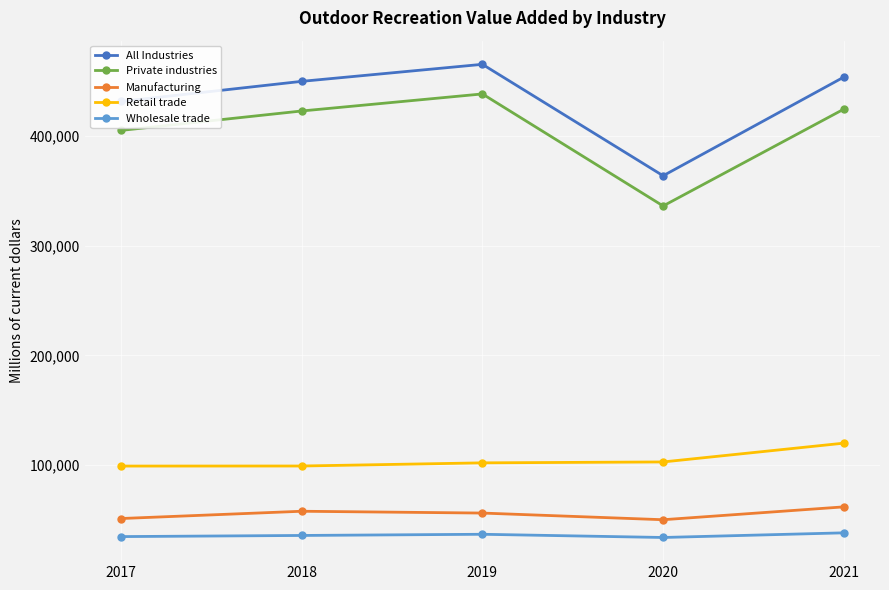

What is the total value across all series at 2019?

1099029